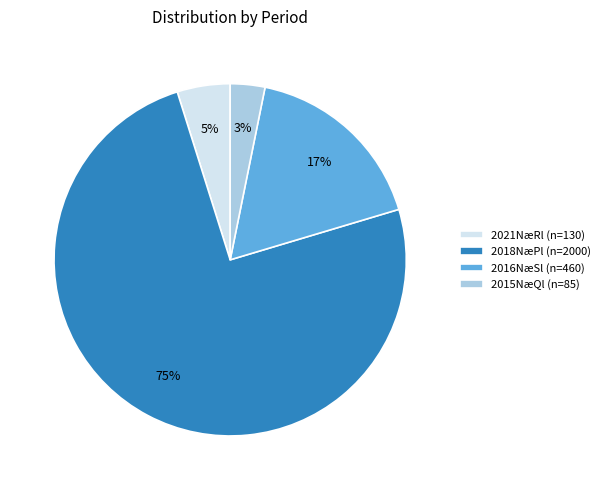

How many slices are in this pie chart?

4